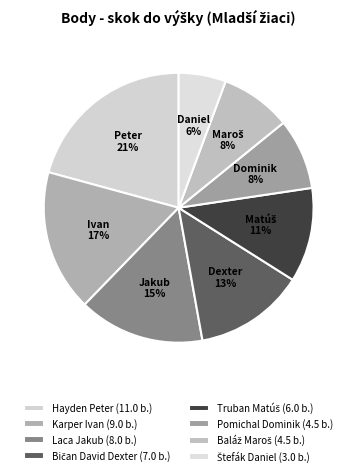

What percentage do Truban Matúš and Štefák Daniel together represent?

17.0%